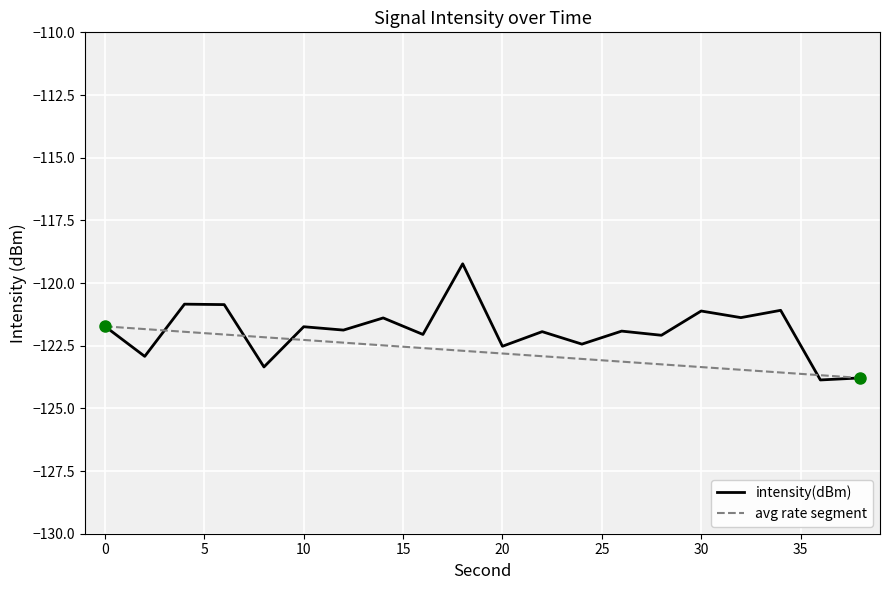

What is the difference between the second highest and second lowest values?

2.9